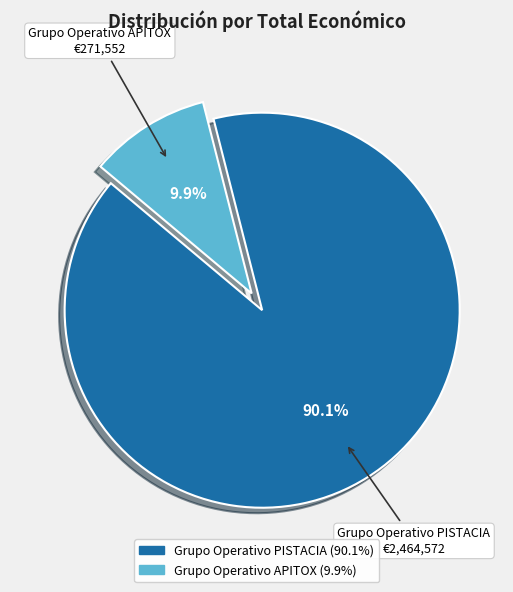

Combined, do Grupo Operativo APITOX and Grupo Operativo PISTACIA account for over 50%?

Yes